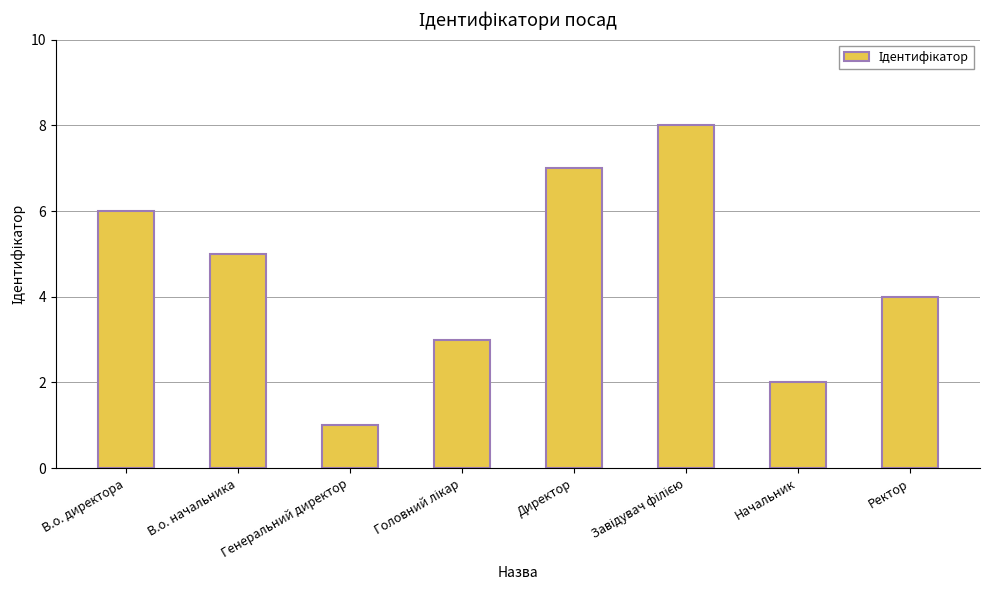

What is the value of the 1st bar from the left?

6